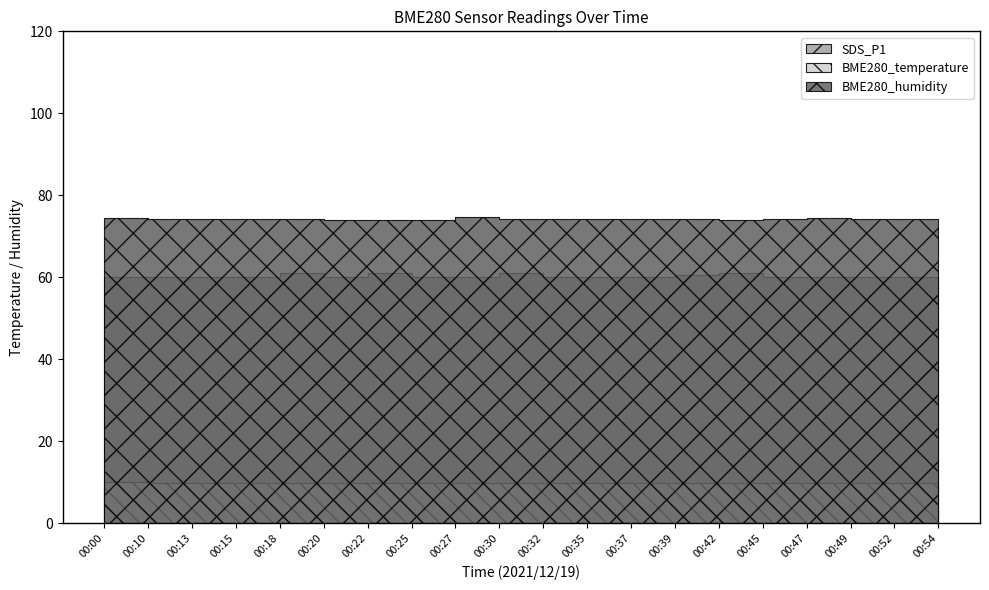

Where is SDS_P1 nearest to the value 0?

00:00